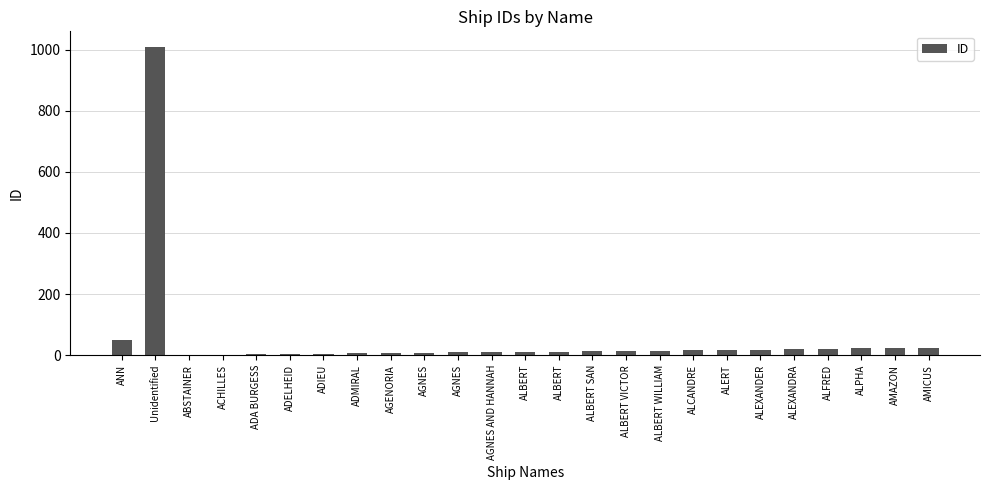

What is the value of the 24th bar from the left?

23